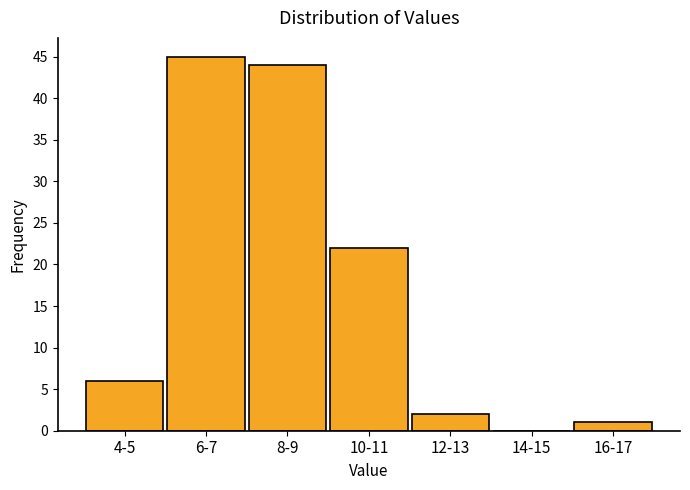

Reading left to right, what are all the values shown in this chart?

4-5=6	6-7=45	8-9=44	10-11=22	12-13=2	14-15=0	16-17=1